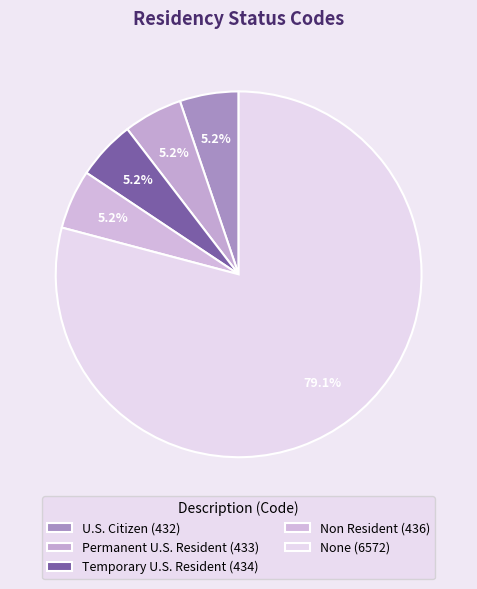

What is the ratio of the value at U.S. Citizen to the value at Temporary U.S. Resident?

1.0